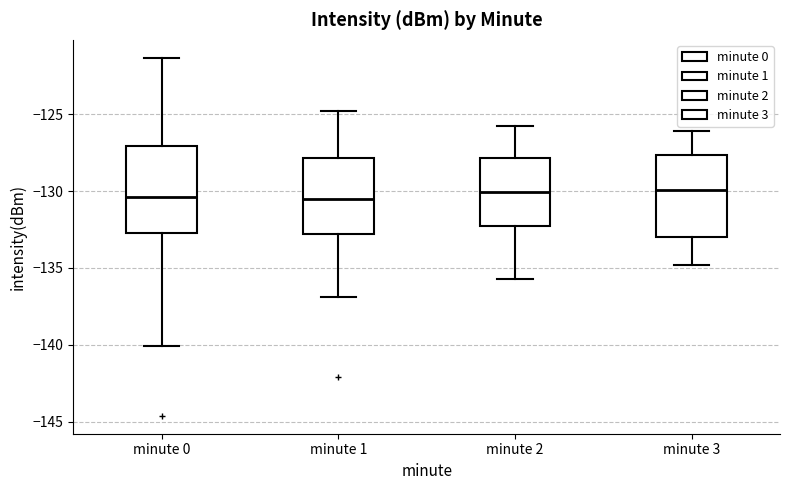

Reading left to right, transcribe this box plot: for each box, give where its median line is, the range the box spans, and where its two whiskers end, as read against the y-axis. The values are not printed on the chart, so give them approximately, as read against the axis.

minute 0: median -130.5, box -132.5 to -127.0, whiskers -140.0 to -121.5
minute 1: median -130.5, box -133.0 to -128.0, whiskers -137.0 to -125.0
minute 2: median -130.0, box -132.0 to -128.0, whiskers -135.5 to -126.0
minute 3: median -130.0, box -133.0 to -127.5, whiskers -135.0 to -126.0